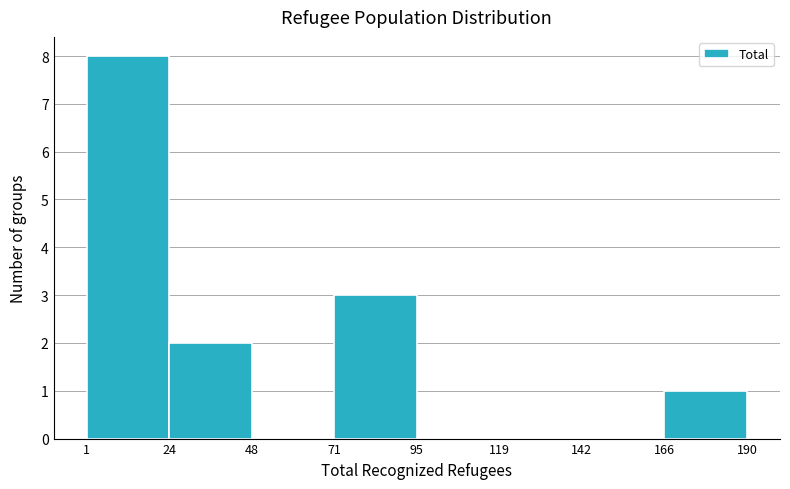

Which range on the x-axis has the tallest bar?

1 to 24